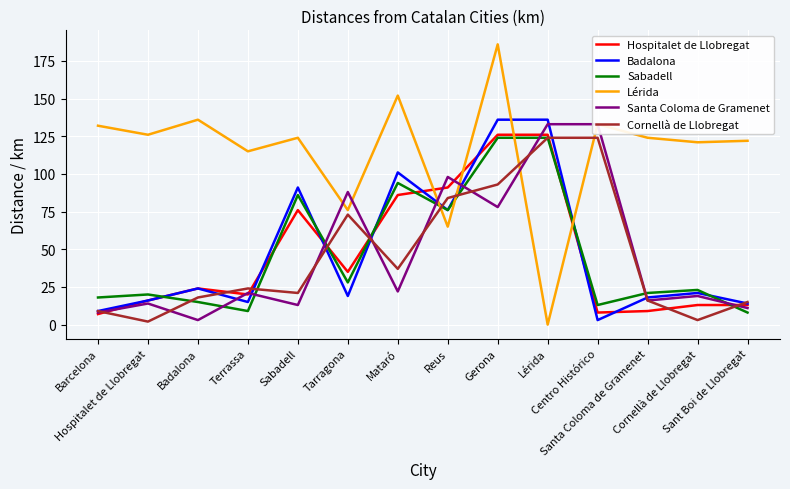

At which category does Sabadell reach its first local peak?

Hospitalet de Llobregat